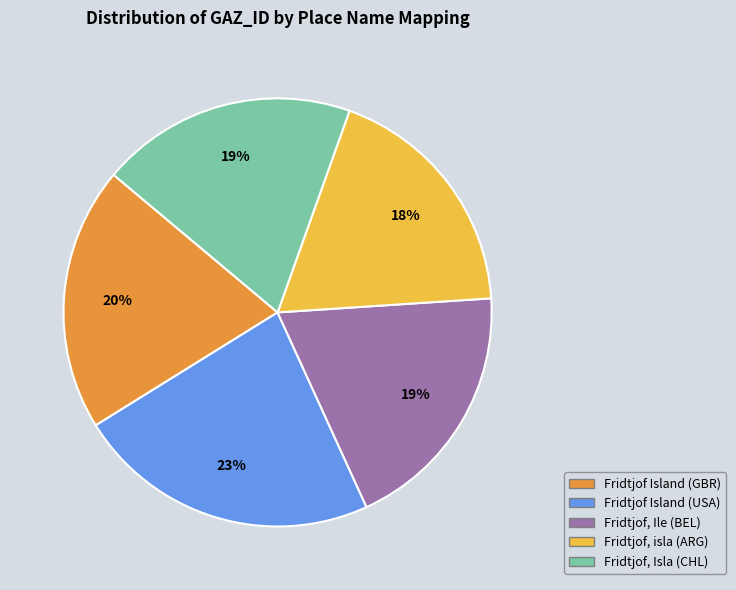

Approximately how many times larger is the value at Fridtjof, Ile (BEL) compared to Fridtjof Island (USA)?

0.8